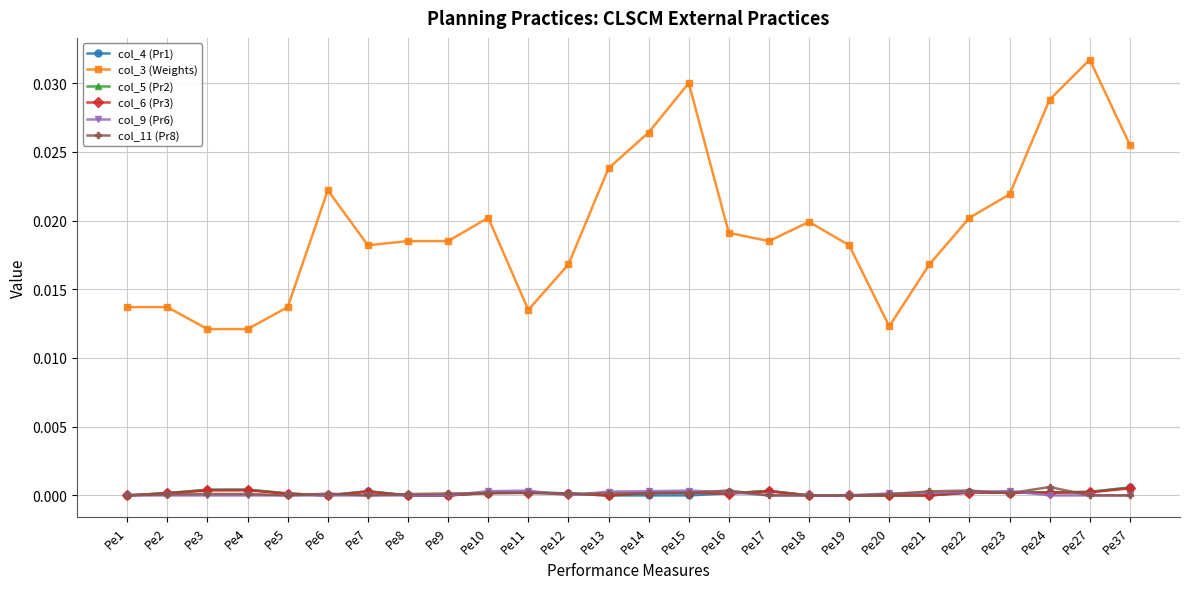

At which category does the chart reach its peak across all series?

Pe27